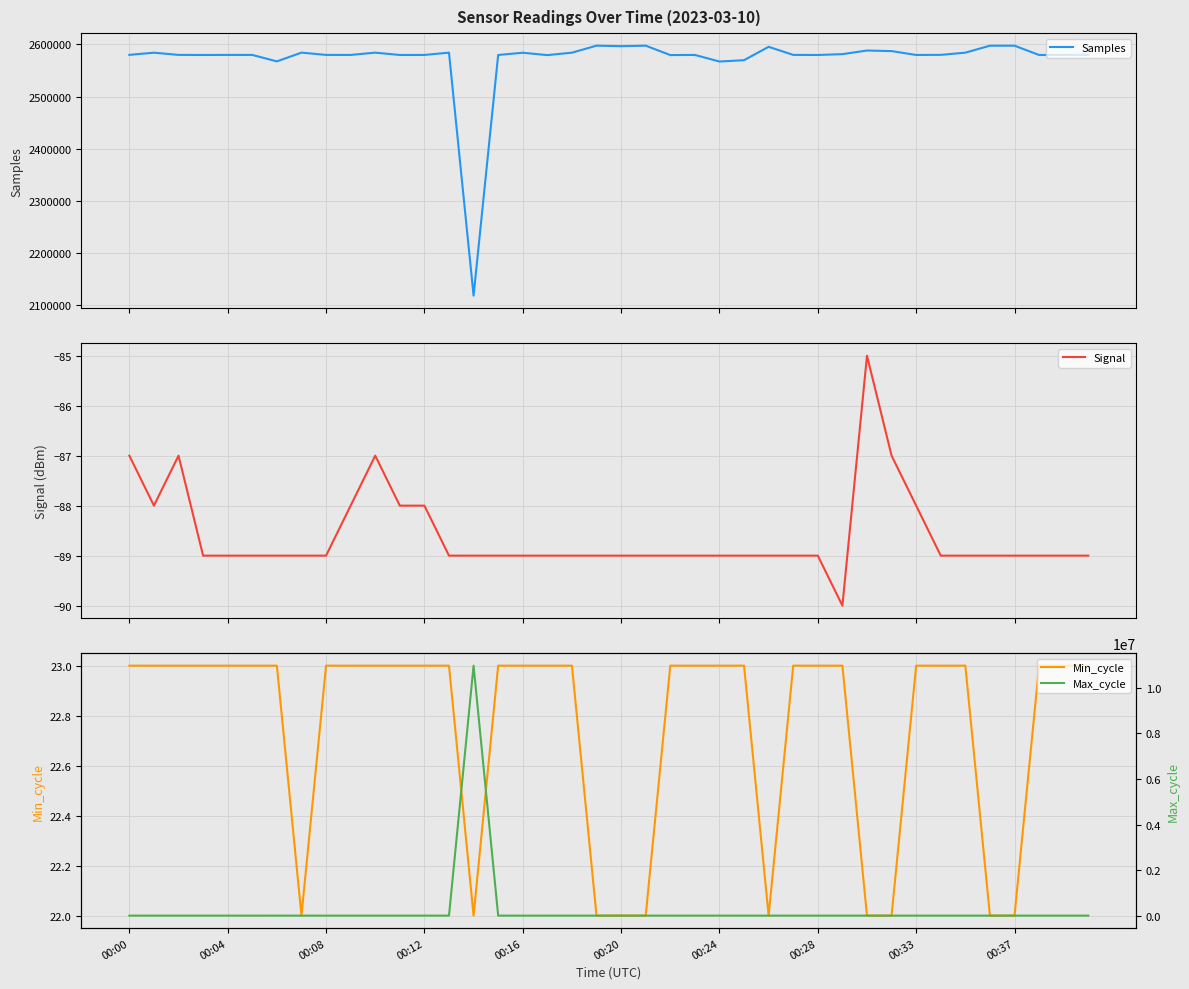

What is the sum of all Signal values?

-3544